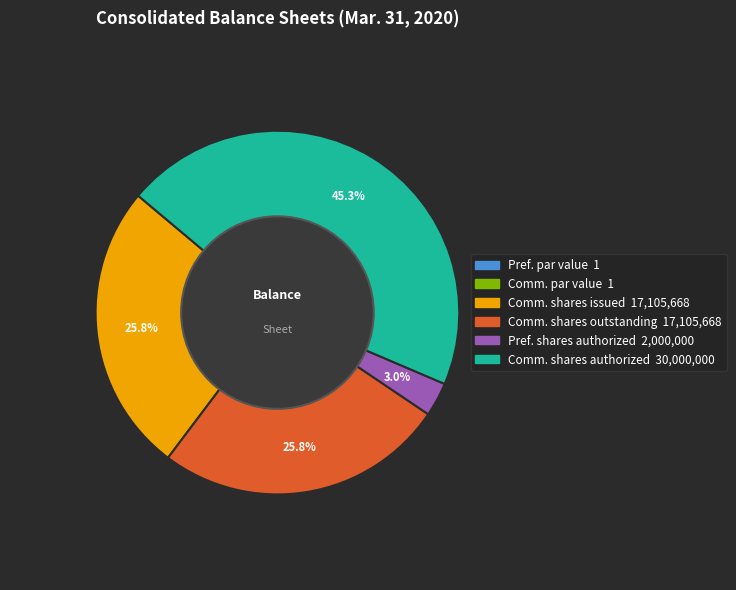

To the nearest percent, what is the average slice percentage?

17%